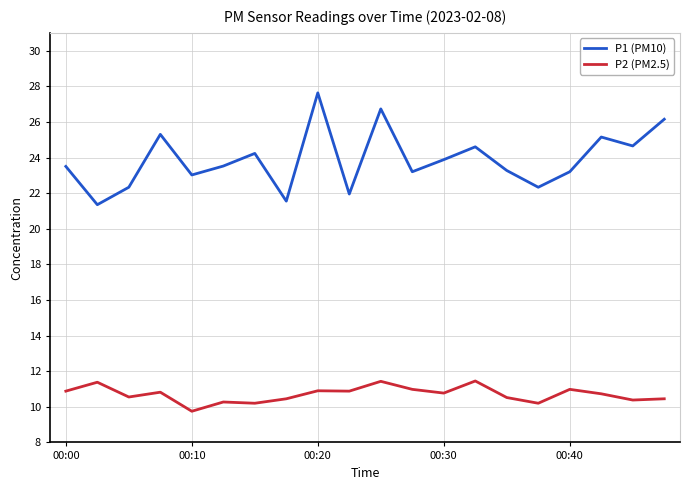

True or false: P2 (PM2.5) and P1 (PM10) cross at least once.

False